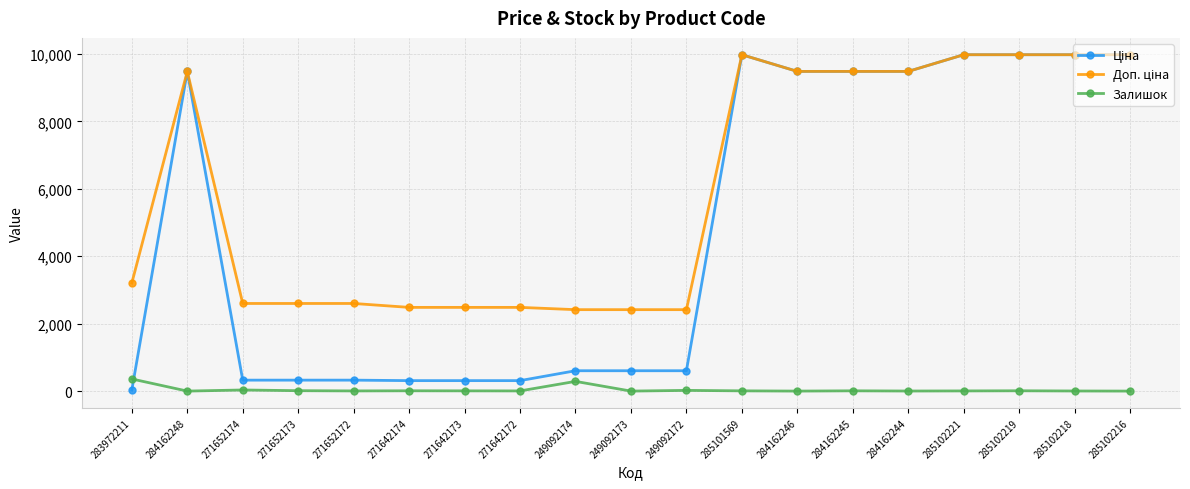

True or false: Залишок has a value of 9.0 at 285102219.

True